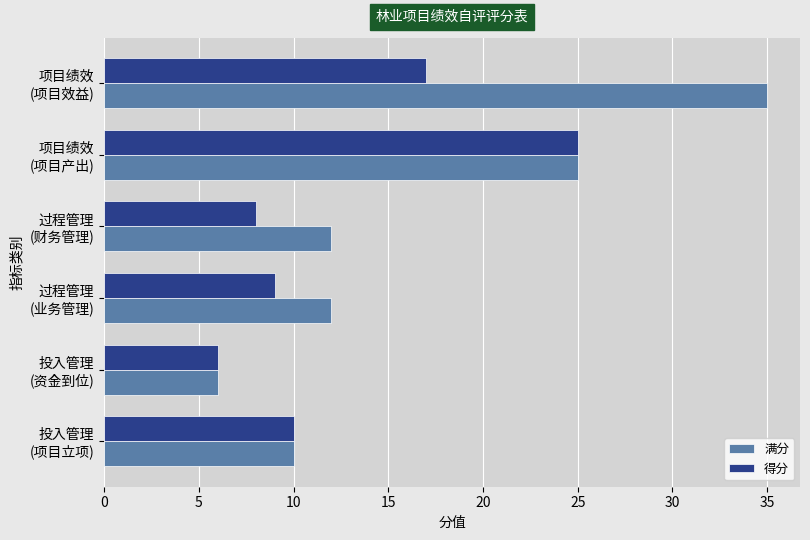

Which series has the largest total across all categories?

满分